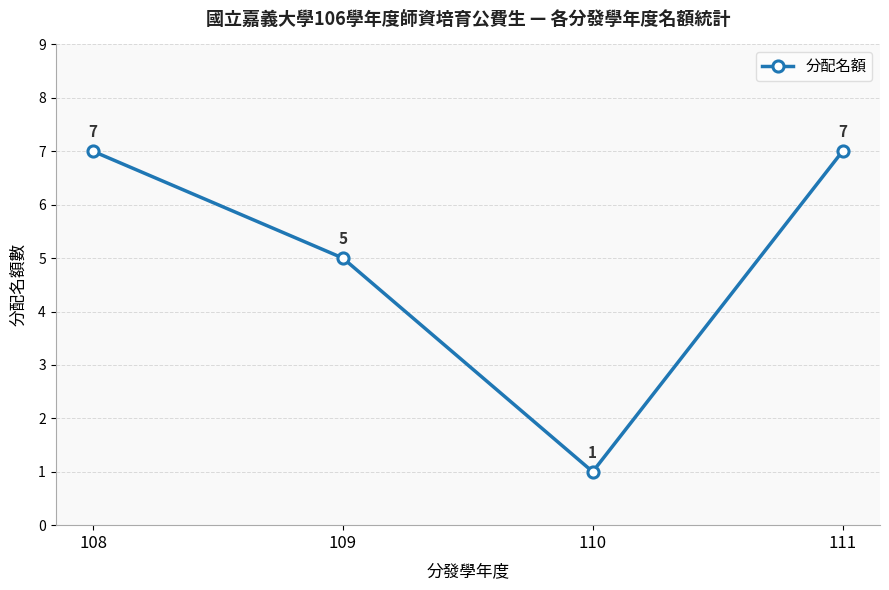

What is the change in value from 109 to 111?

+2